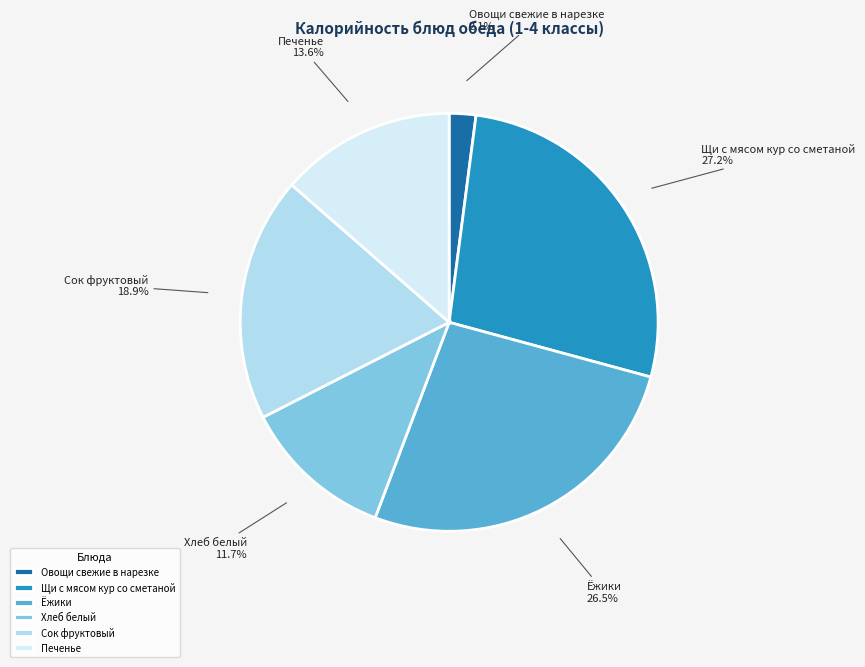

Approximately how many times larger is the value at Ёжики compared to Сок фруктовый?

1.4